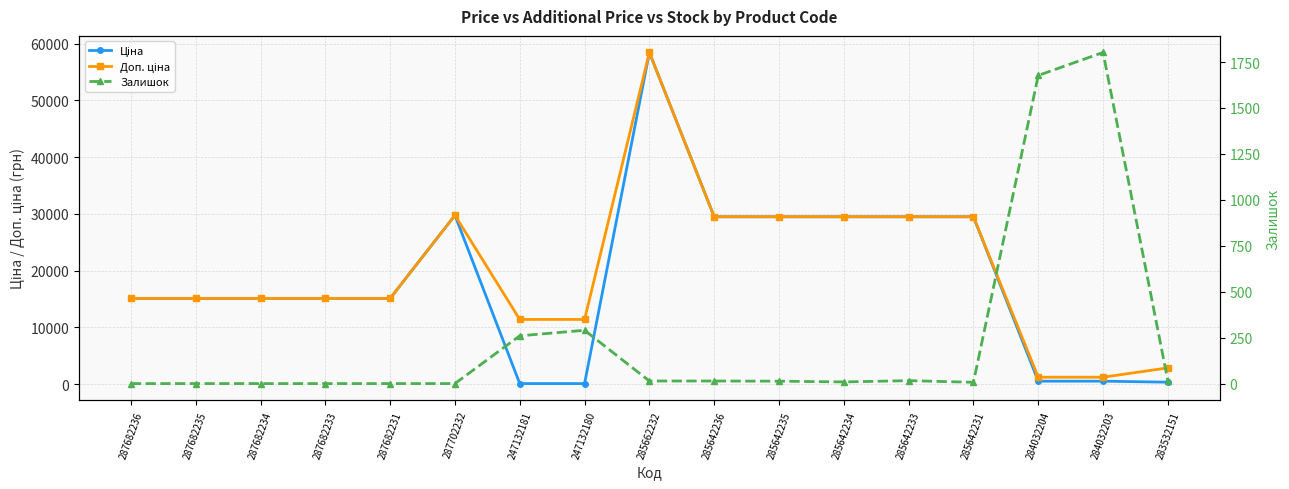

What is the sum of the Доп. ціна values at 285642235 and 285642231?

58983.0